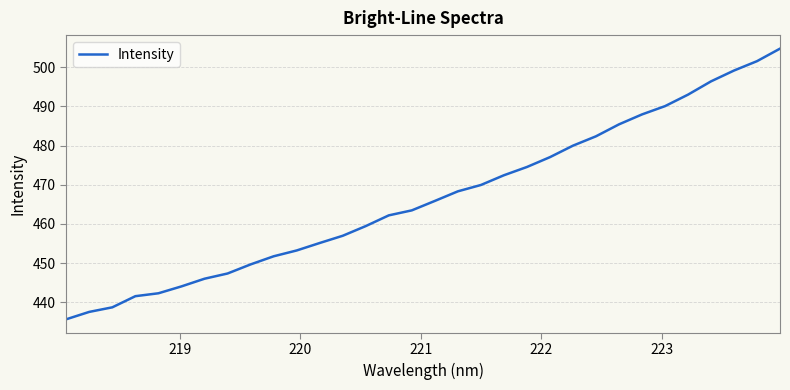

What is the difference between the maximum and minimum values?

69.0